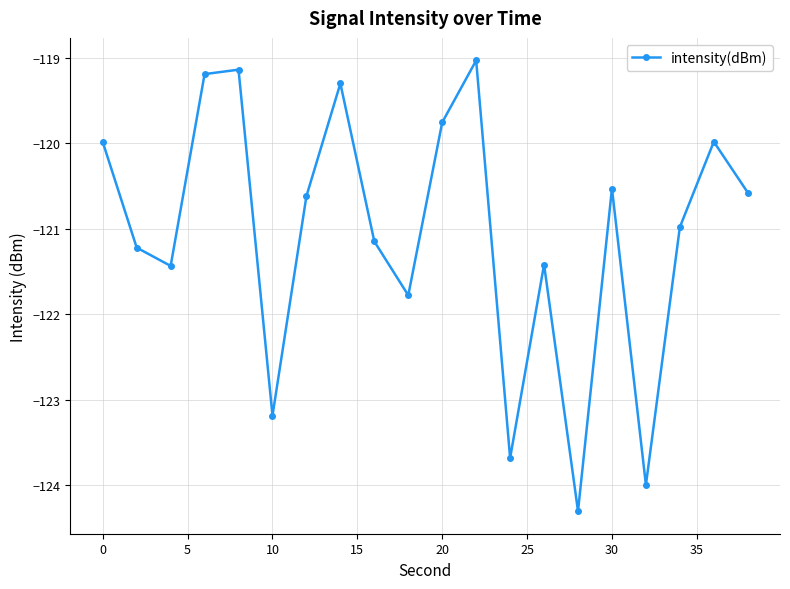

What is the difference between the second highest and second lowest values?

4.9